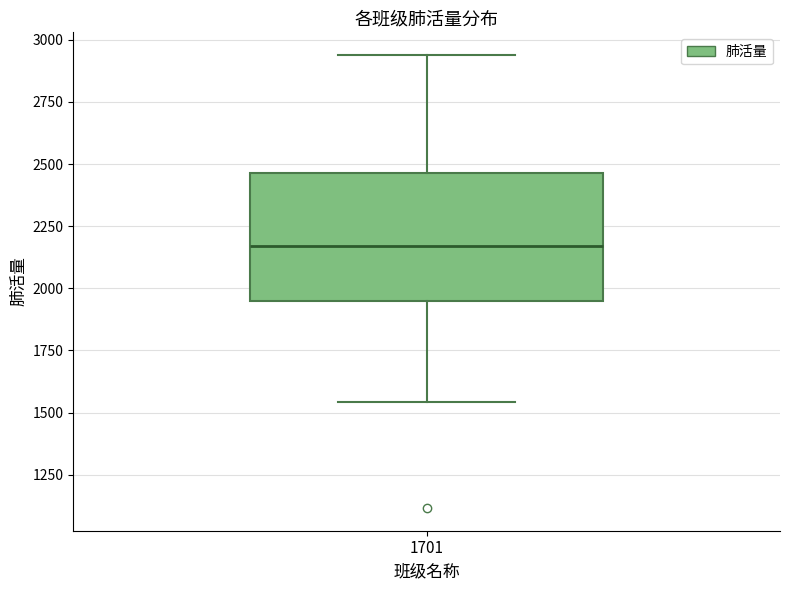

Where is the upper edge of the box at x = 1701 on the y-axis? The values are not printed on the chart, so give them approximately, as read against the axis.

2450